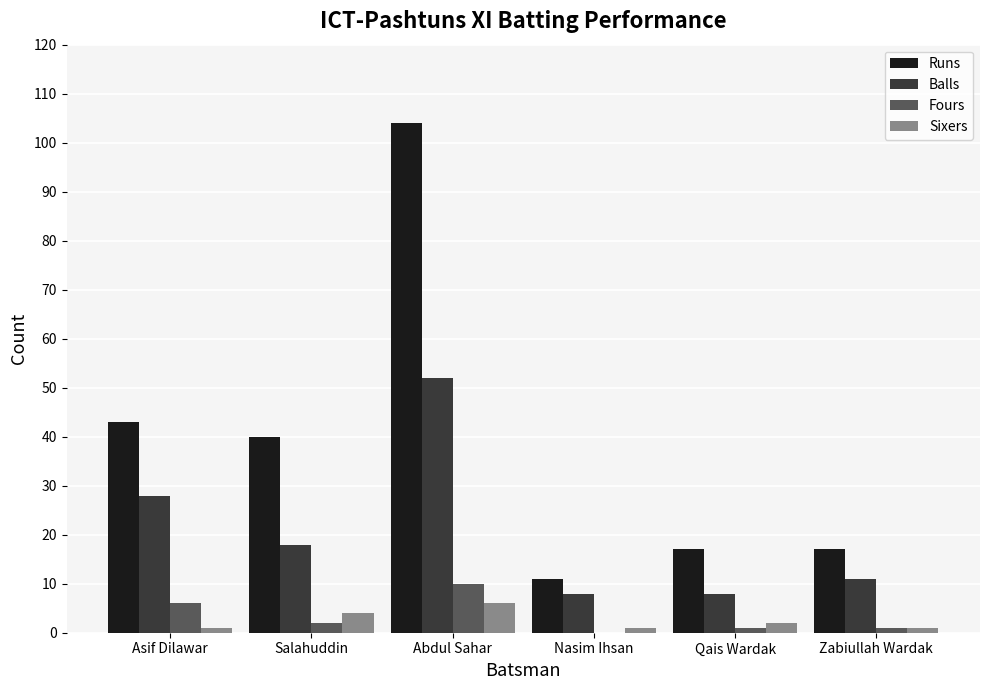

The value of Balls at Qais Wardak is 4. True or false?

False